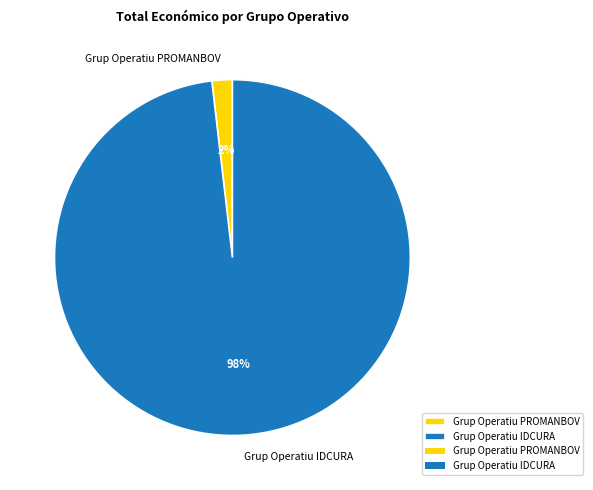

How many slices are in this pie chart?

2